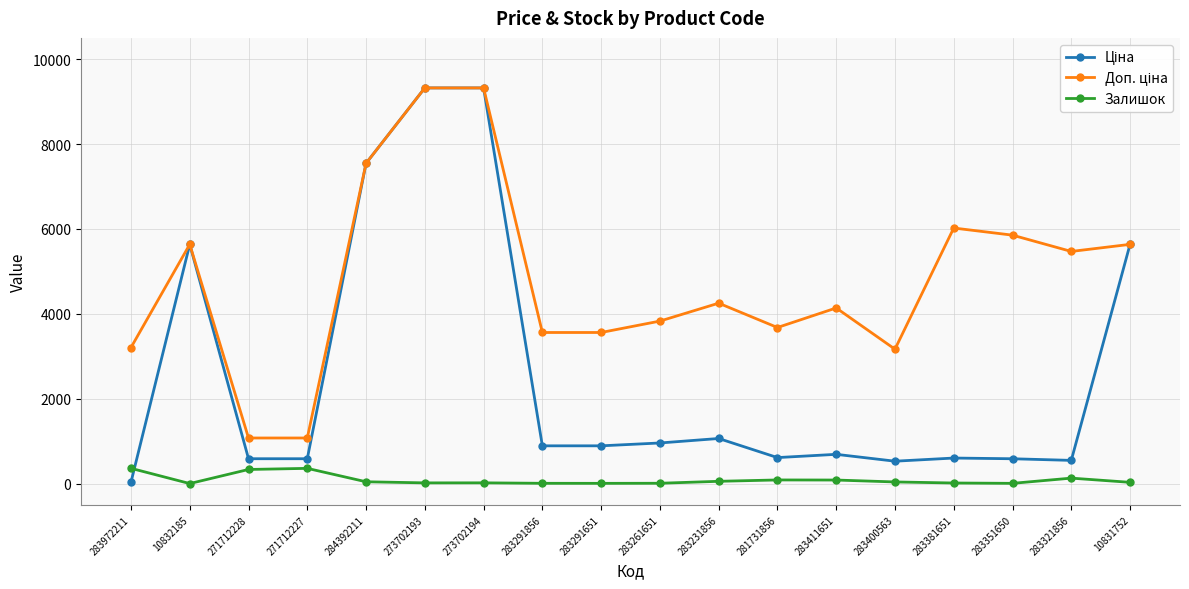

Is it true that Залишок equals 7.0 at 283291856?

True